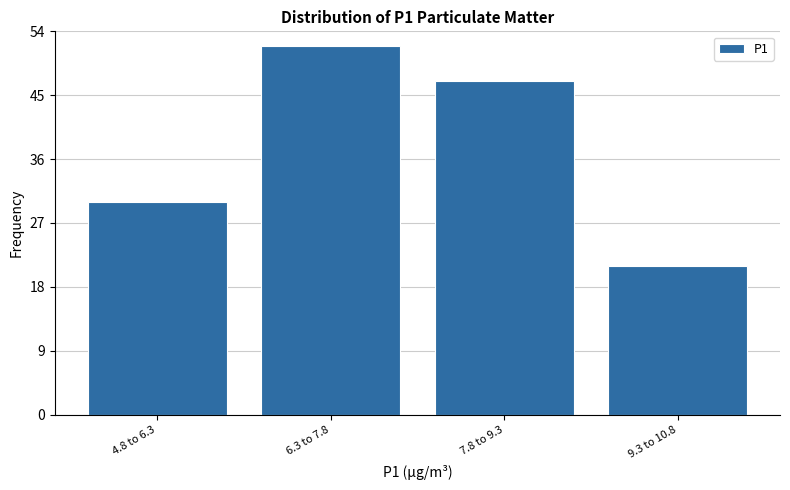

Reading left to right, what are all the values shown in this chart?

30	52	47	21